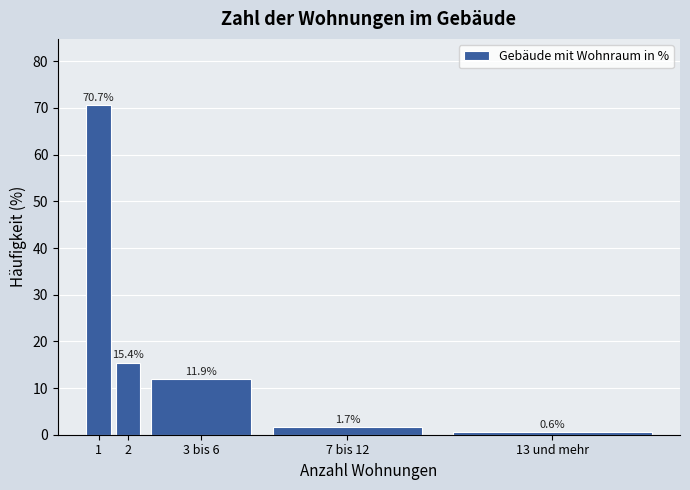

Reading left to right, extract all data points from this chart.

1=70.7	2=15.4	3 bis 6=11.9	7 bis 12=1.7	13 und mehr=0.6